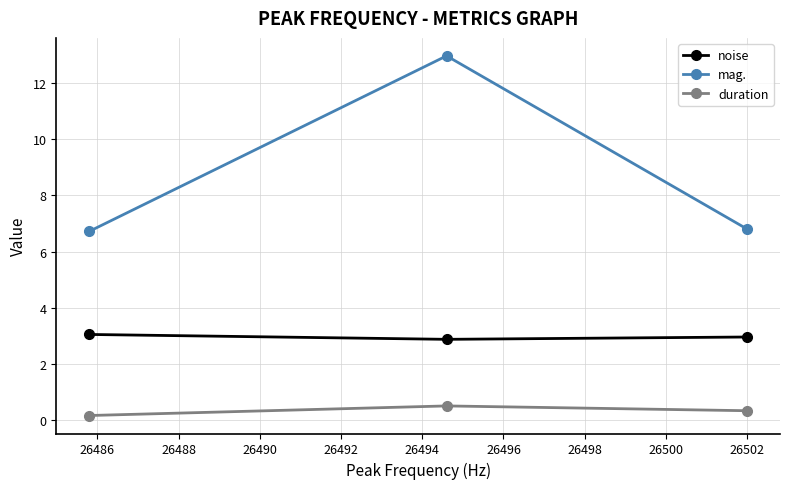

Which series has the largest total across all categories?

mag.